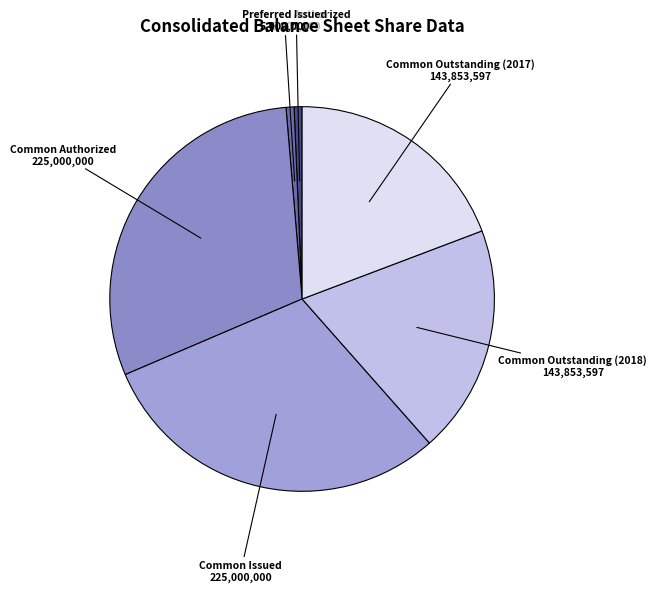

Does Preferred Authorized represent more than half of the total?

No